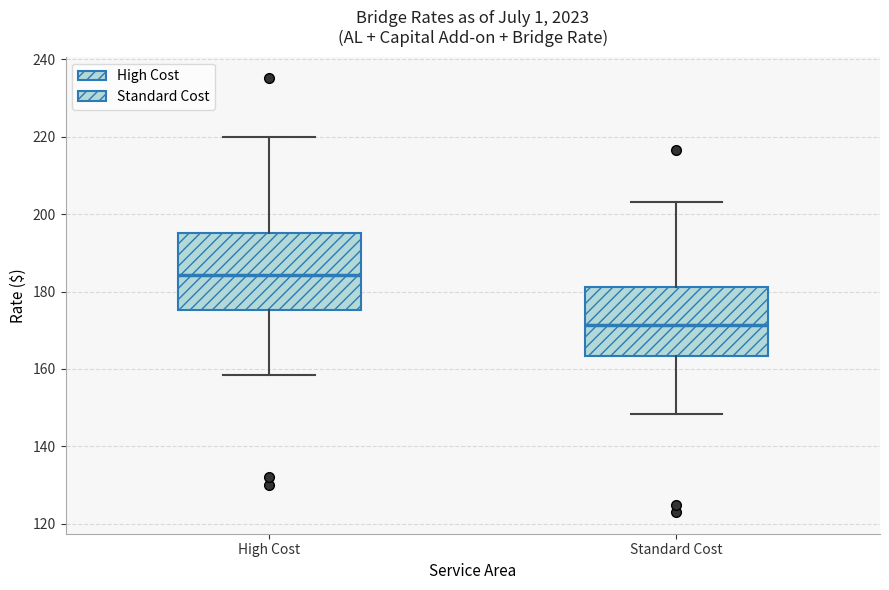

Where does the lower whisker of the box for High Cost end on the y-axis? The values are not printed on the chart, so give them approximately, as read against the axis.

158